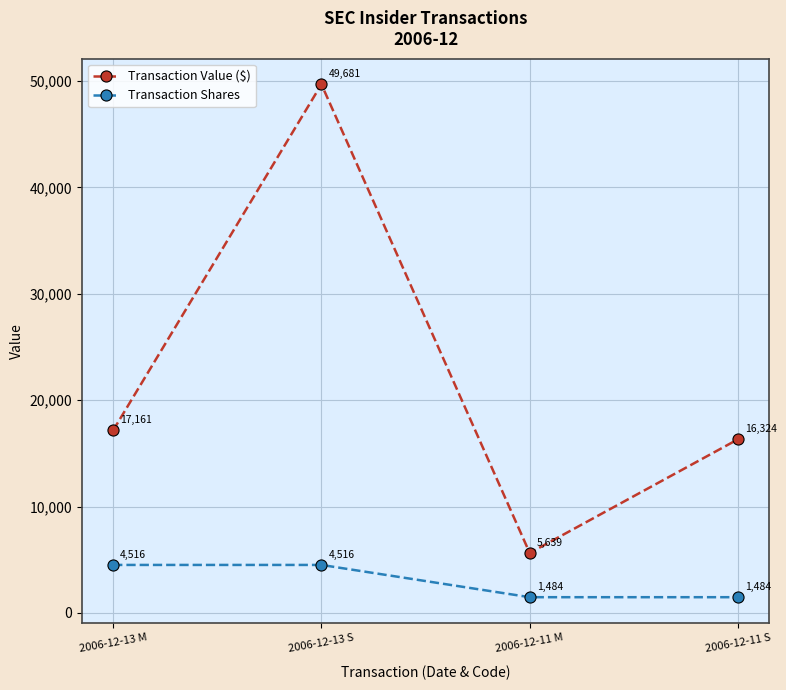

Count the number of data series in this chart.

2